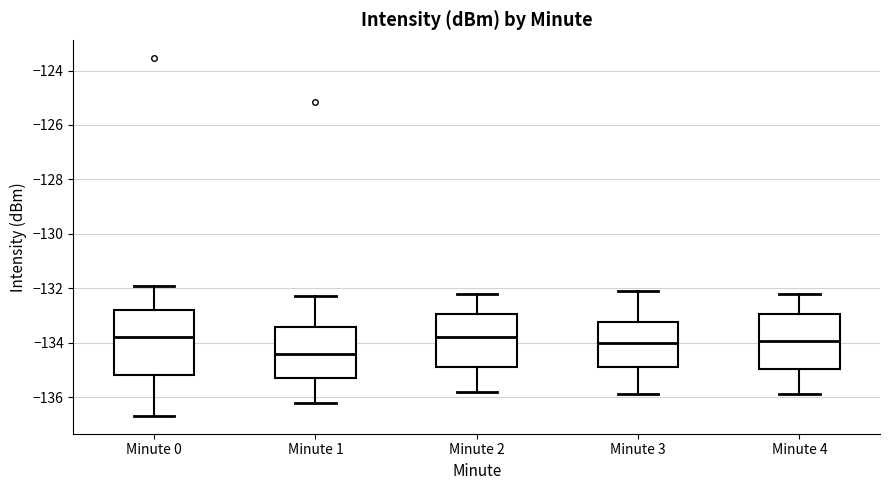

Where does the upper whisker of the box for Minute 4 end on the y-axis? The values are not printed on the chart, so give them approximately, as read against the axis.

-132.2